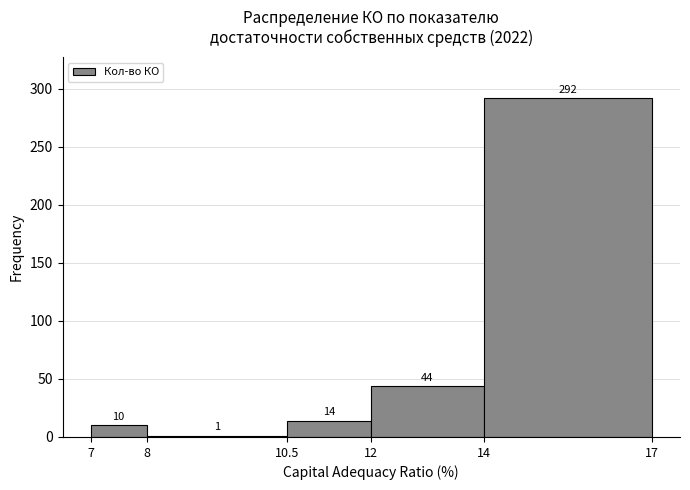

Reading left to right, list every bar in this chart as the range it spans on the x-axis followed by its height.

7 to 8: 10
8 to 10.5: 1
10.5 to 12: 14
12 to 14: 44
14 to 17: 292